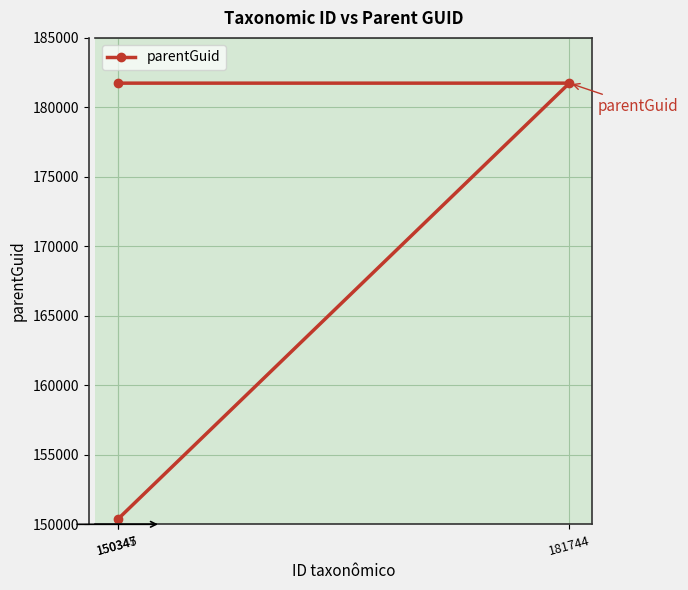

What is the value of the 1st point from the left?

150347